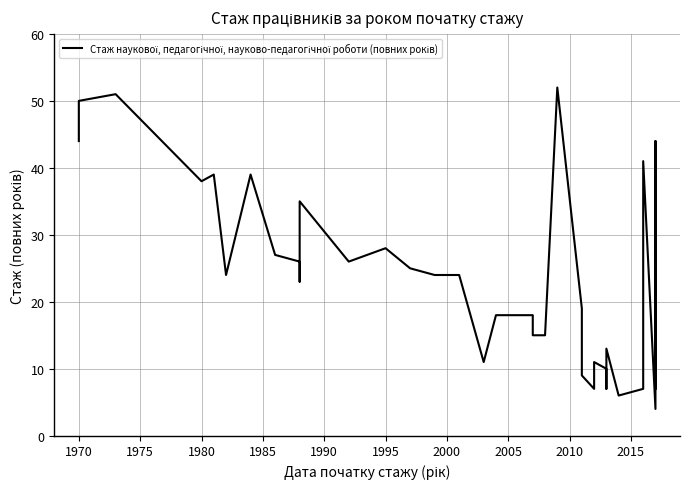

What is the difference between the maximum and minimum values?

48